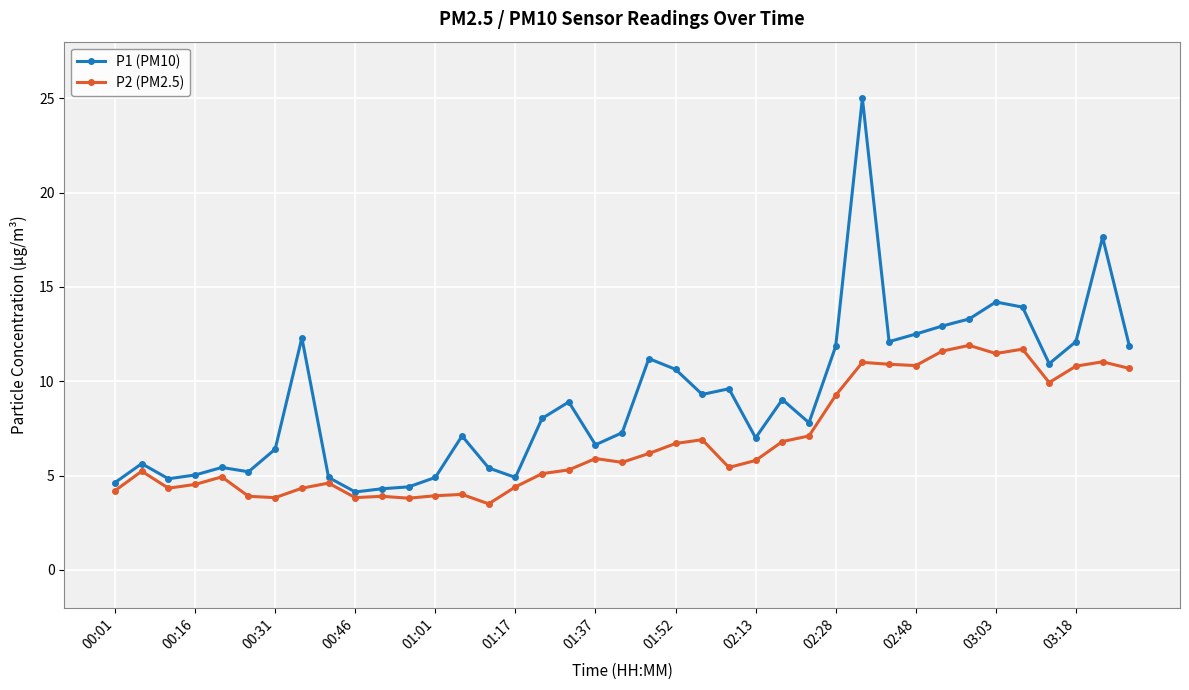

Rank the series by their average value, from highest to lowest.

P1 (PM10), P2 (PM2.5)